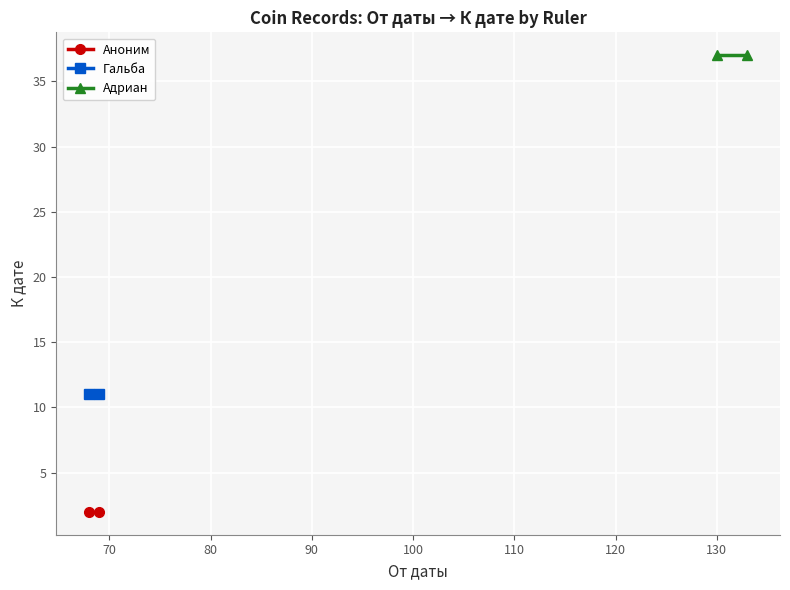

What is the sum of all Адриан values?

74